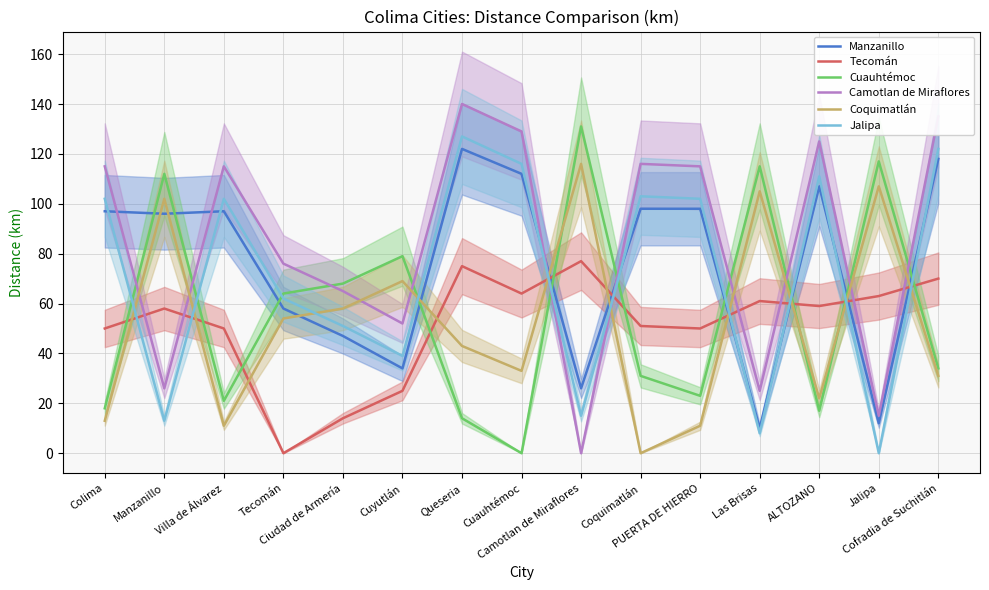

What is the label of the 14th point from the left?

Jalipa